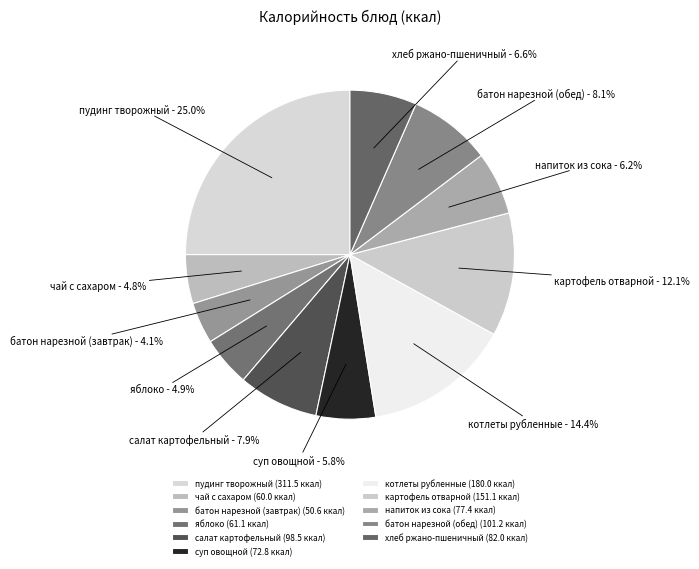

Which category has the smallest portion of the pie?

батон нарезной (завтрак)